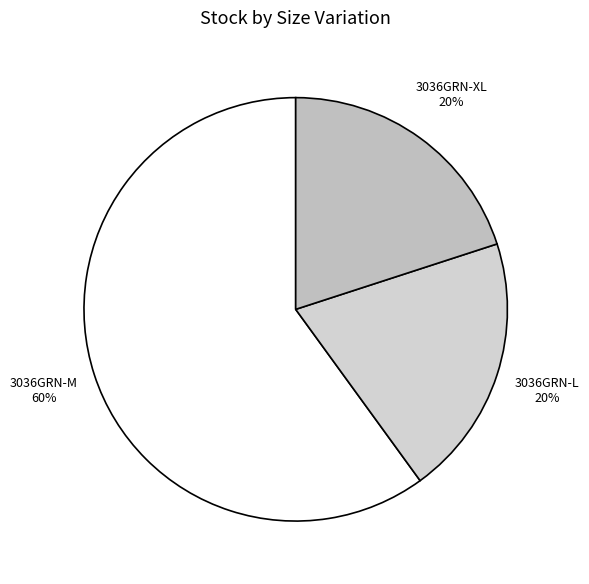

Which slice is the largest?

3036GRN-M